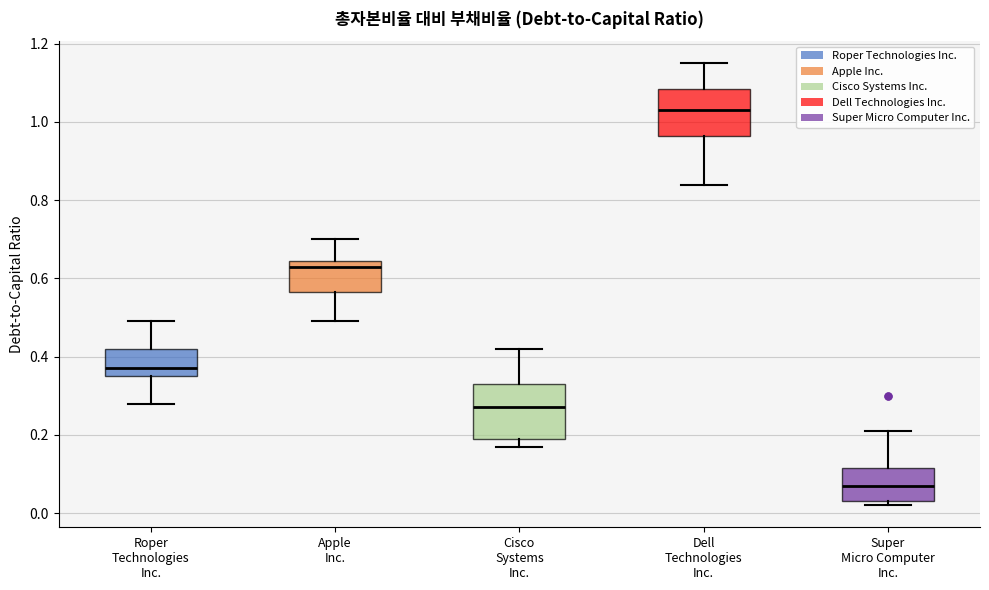

Reading left to right, read every box against the y-axis: the position of its median line, the range the box covers, and the ends of its whiskers. The values are not printed on the chart, so give them approximately, as read against the axis.

Roper Technologies Inc.: median 0.38, box 0.36 to 0.42, whiskers 0.28 to 0.50
Apple Inc.: median 0.64 (just below the box's upper edge), box 0.56 to 0.64, whiskers 0.50 to 0.70
Cisco Systems Inc.: median 0.28, box 0.20 to 0.34, whiskers 0.18 to 0.42
Dell Technologies Inc.: median 1.04, box 0.96 to 1.08, whiskers 0.84 to 1.16
Super Micro Computer Inc.: median 0.08, box 0.04 to 0.12, whiskers 0.02 to 0.22